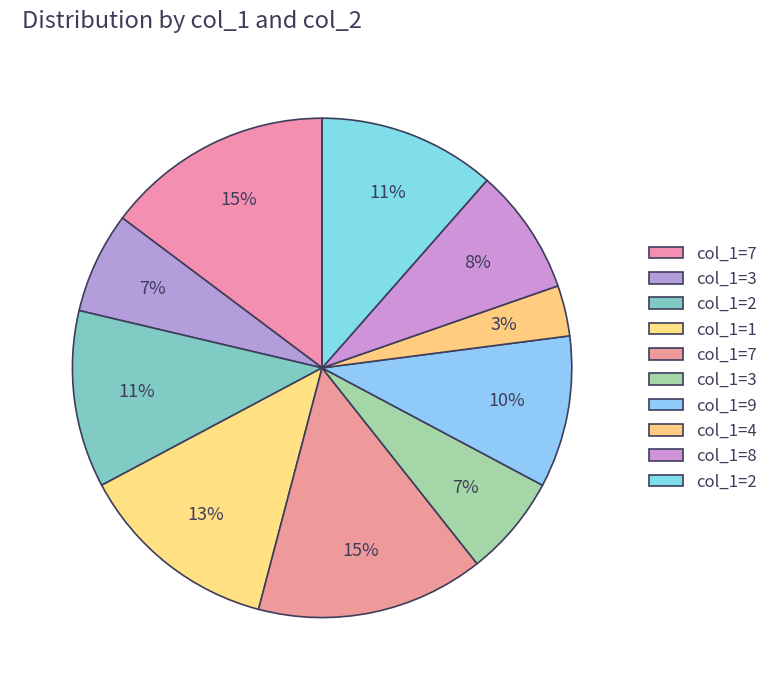

To the nearest percent, what is the average slice percentage?

10%